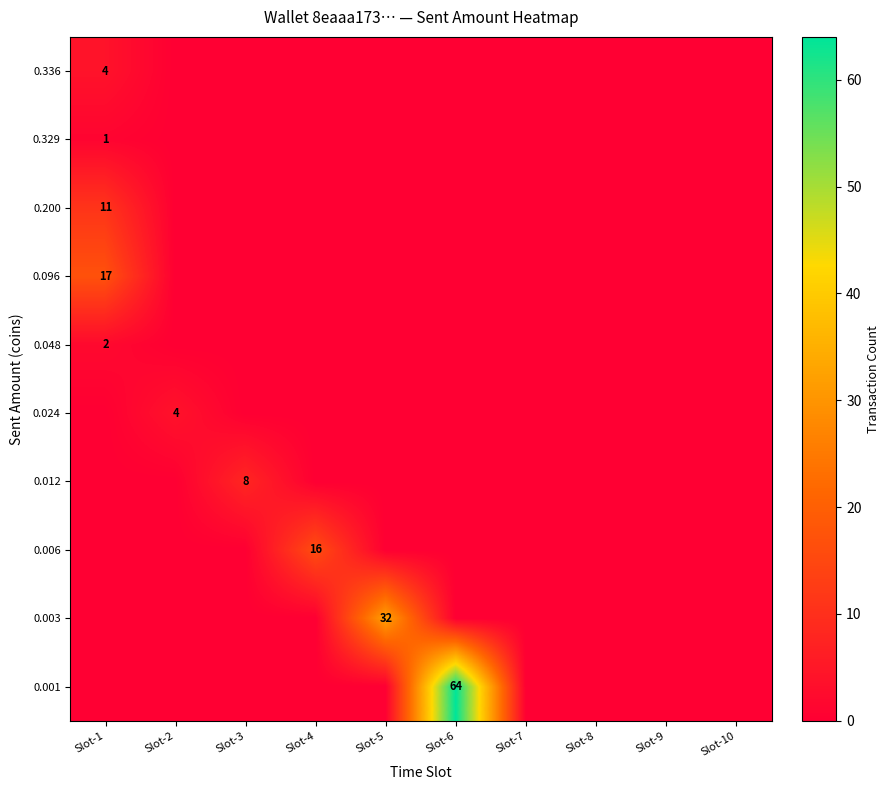

Is it true that 0.336 equals 4 at Slot-1?

True